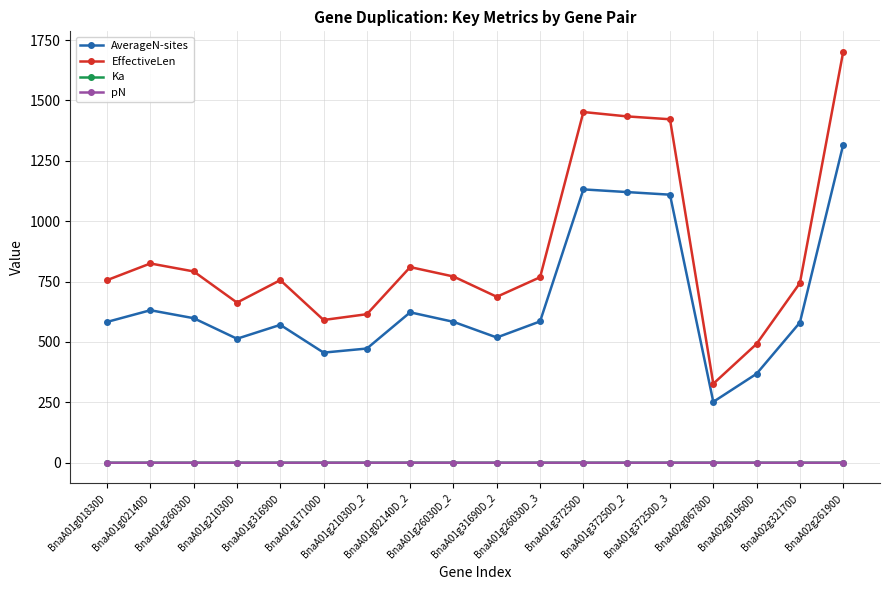

What is the total value across all series at BnaA01g31690D_2?

1205.6